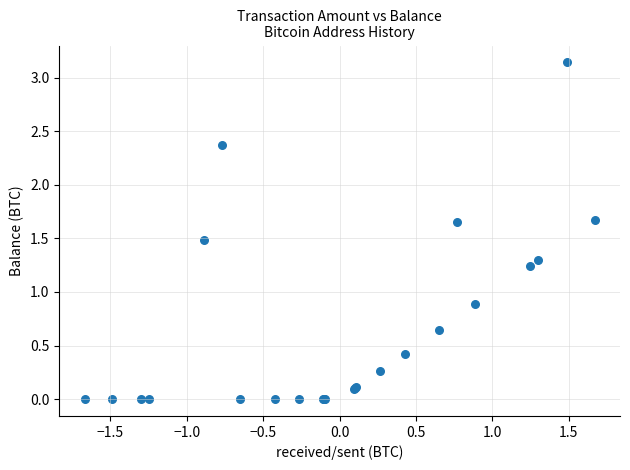

What Y value in the scatter plot is closest to 1?

0.9